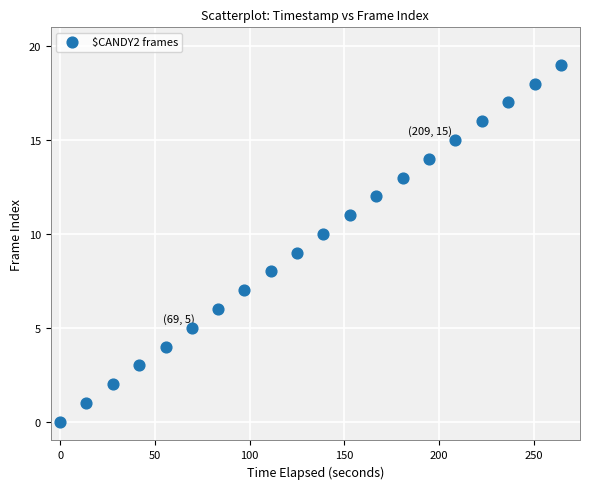

What is the range of Y values (max minus min)?

19